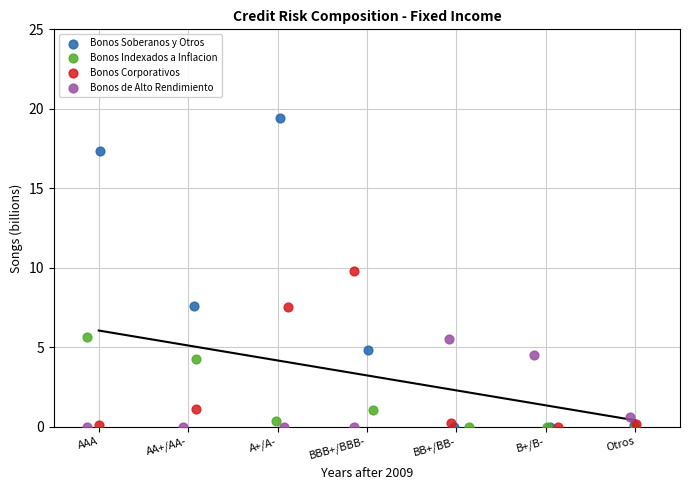

Which series has the widest spread of Y values?

Bonos Soberanos y Otros